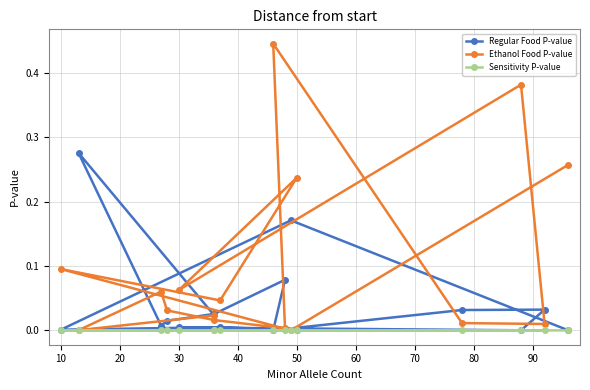

How many lines are shown in the chart?

3